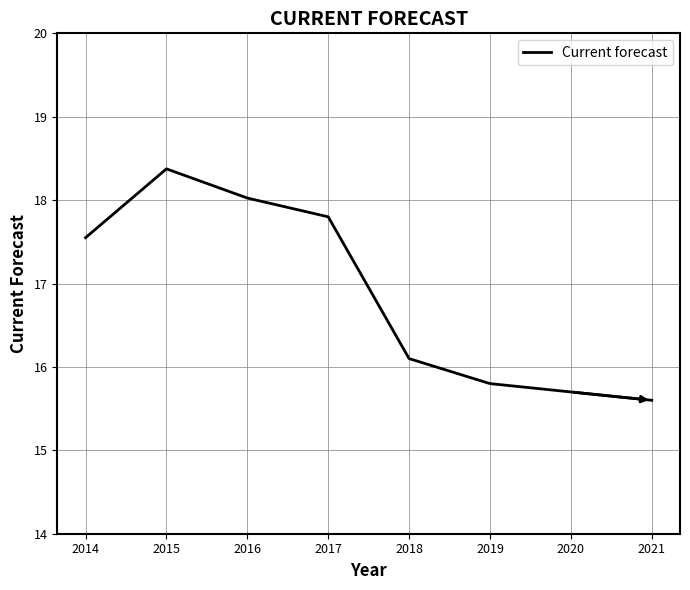

What is the sum of the values at 2020 and 2016?

33.7